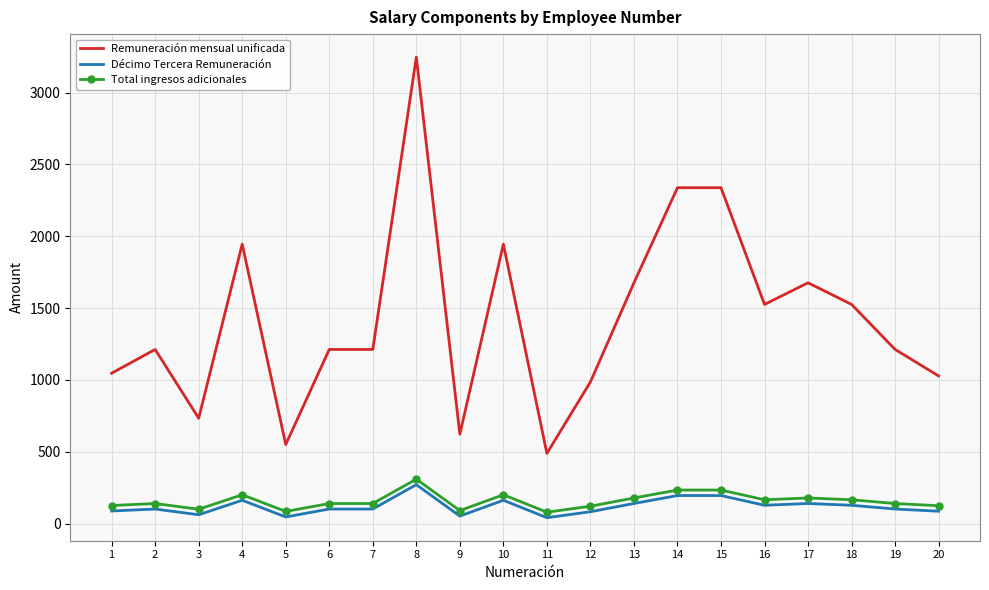

What is the difference between the maximum and minimum values in the Total ingresos adicionales series?

229.9